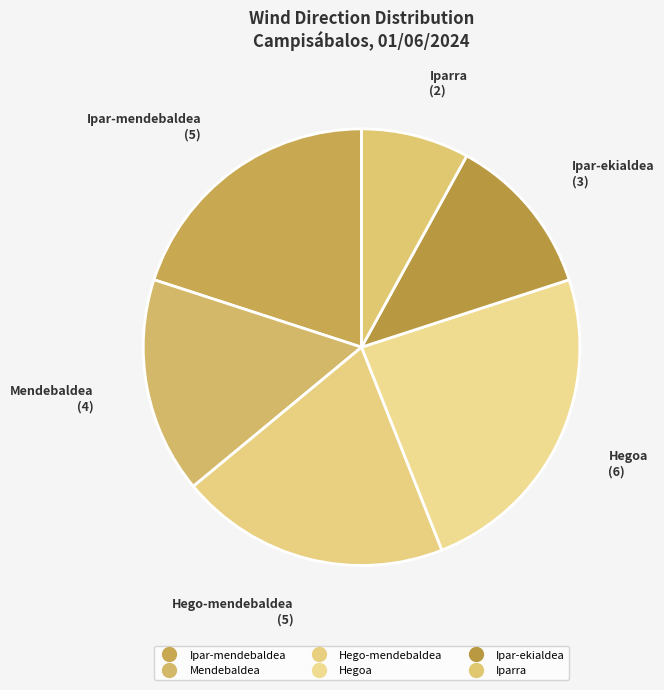

Which category has the smallest portion of the pie?

Iparra